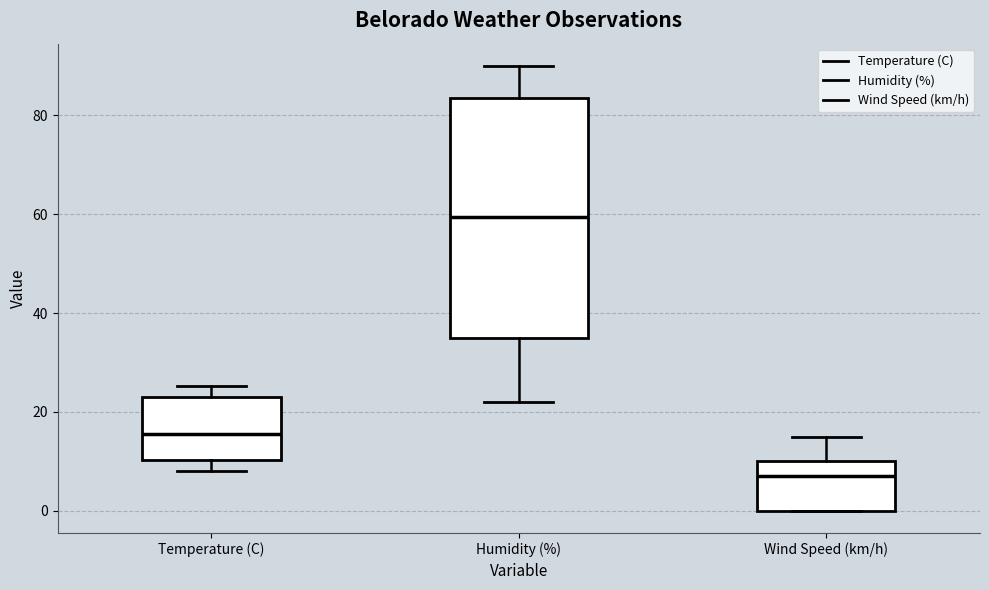

Where does the median line of the box for Wind Speed (km/h) sit on the y-axis? The values are not printed on the chart, so give them approximately, as read against the axis.

8